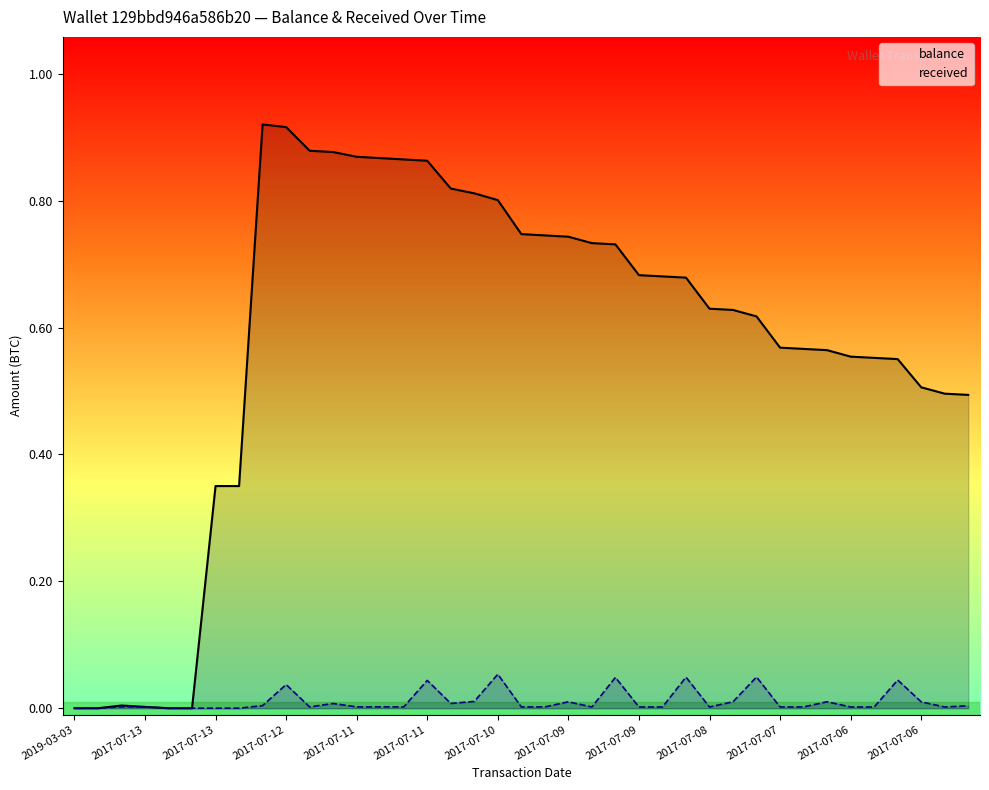

What are all the series names shown in the legend?

balance, received